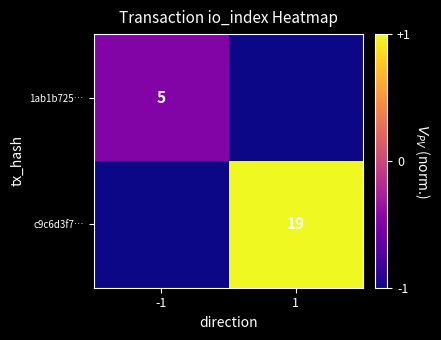

The value of 1ab1b725… at -1 is 2. True or false?

False